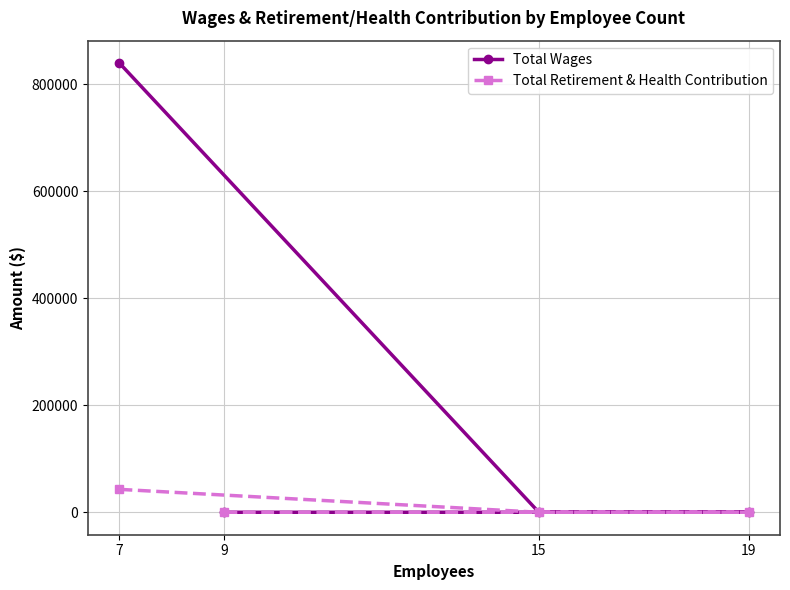

How many data points in Total Wages are above 0?

1